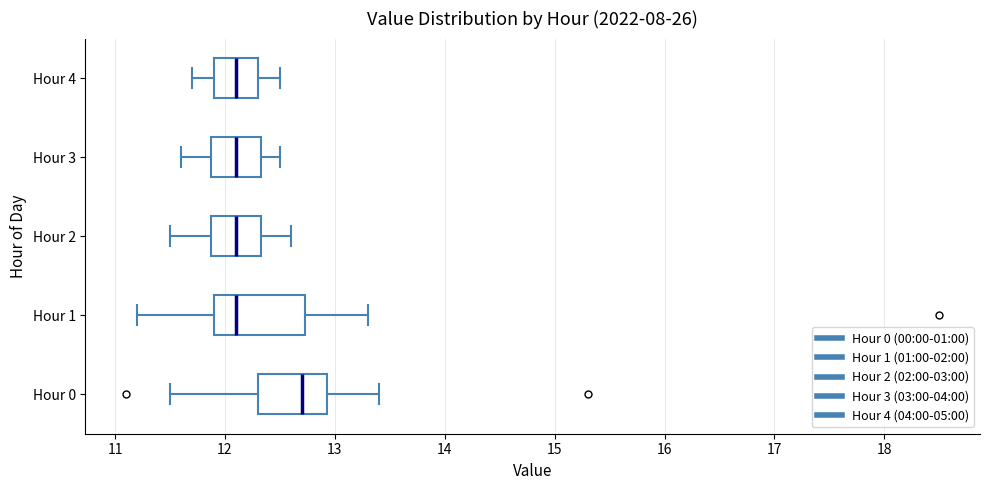

Where does the right whisker of the box for Hour 0 end on the x-axis? The values are not printed on the chart, so give them approximately, as read against the axis.

13.4